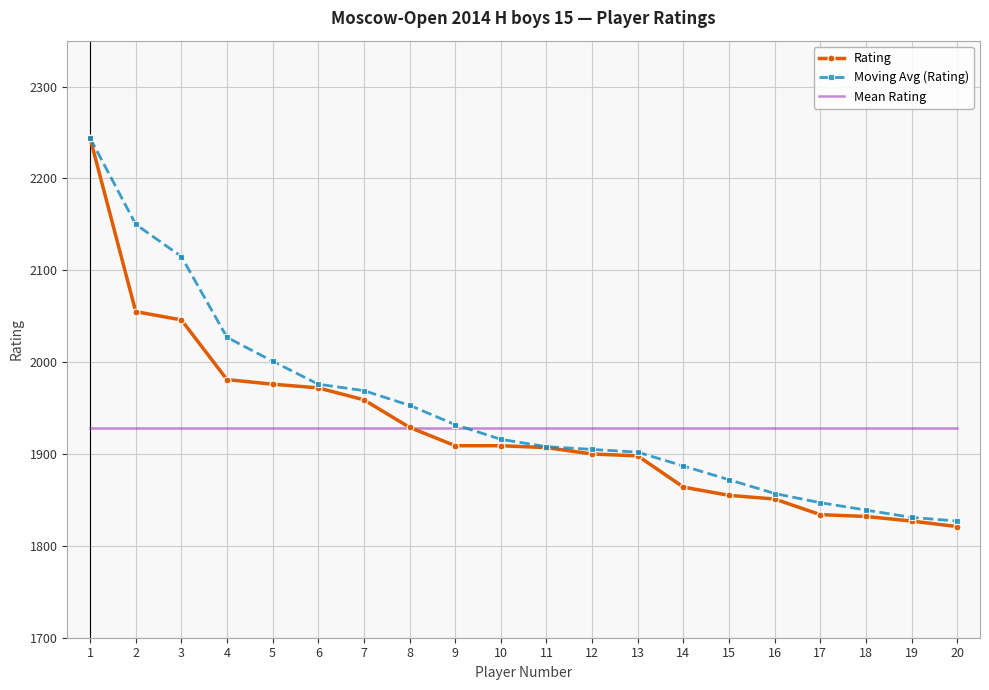

What is the difference between the second highest and minimum values in the Rating series?

234.0